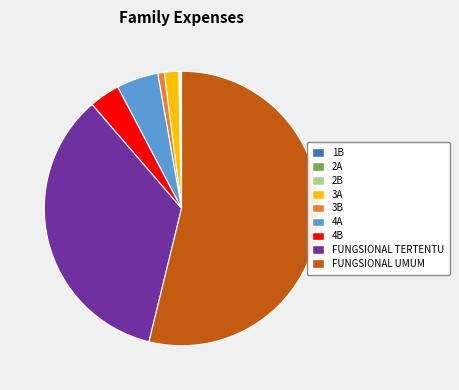

Is it true that 3B is 1% of the pie?

True